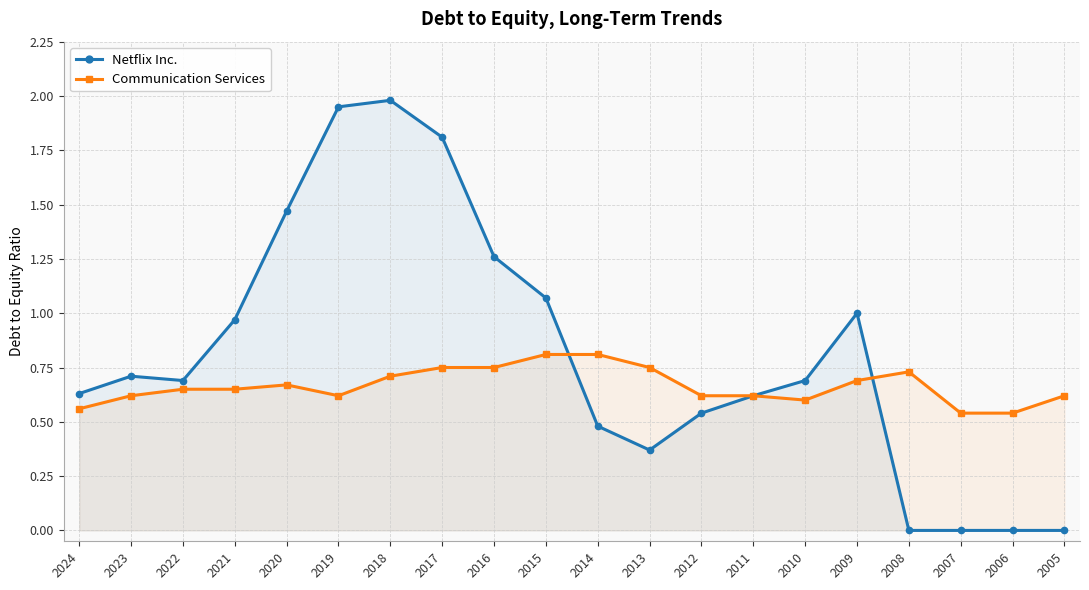

What is the total value across all series at 2013?

1.1